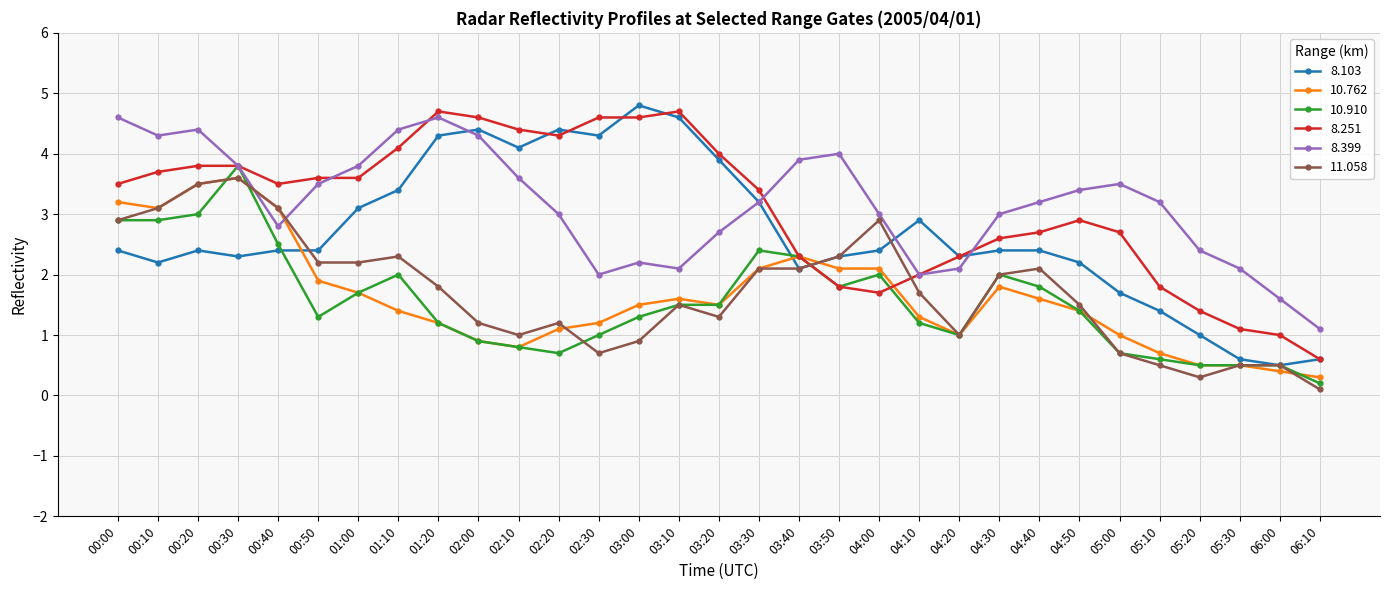

The value of 11.058 at 01:20 is 1.8. True or false?

True